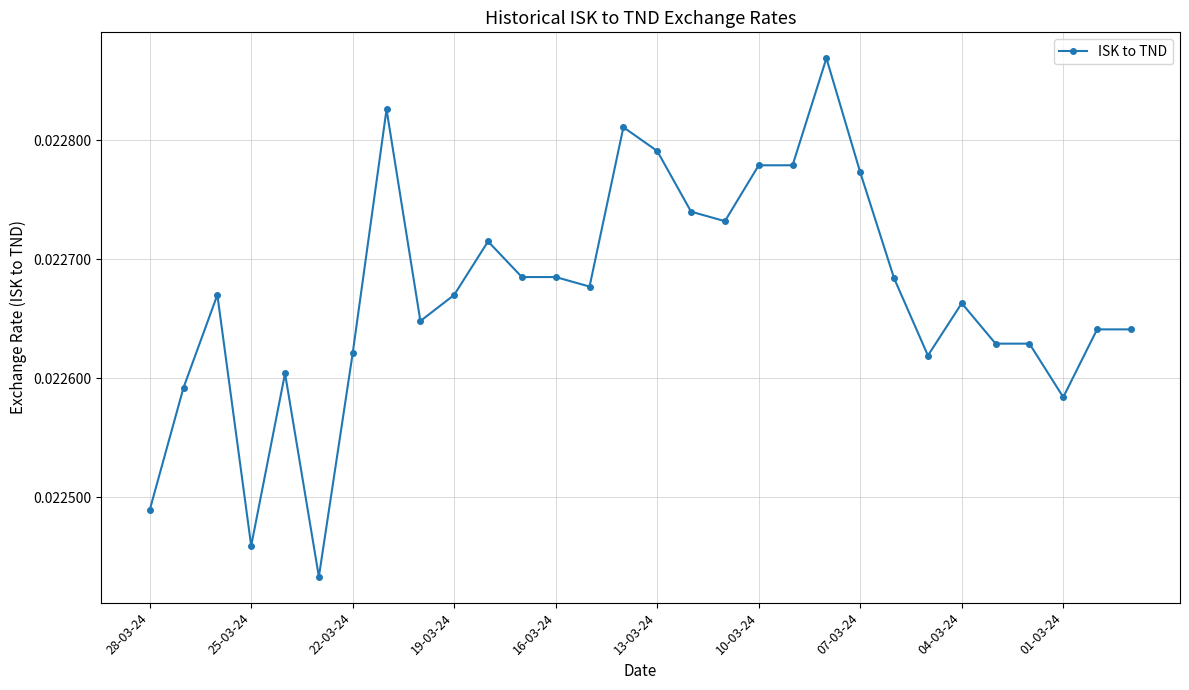

Does the chart have visible grid lines?

Yes